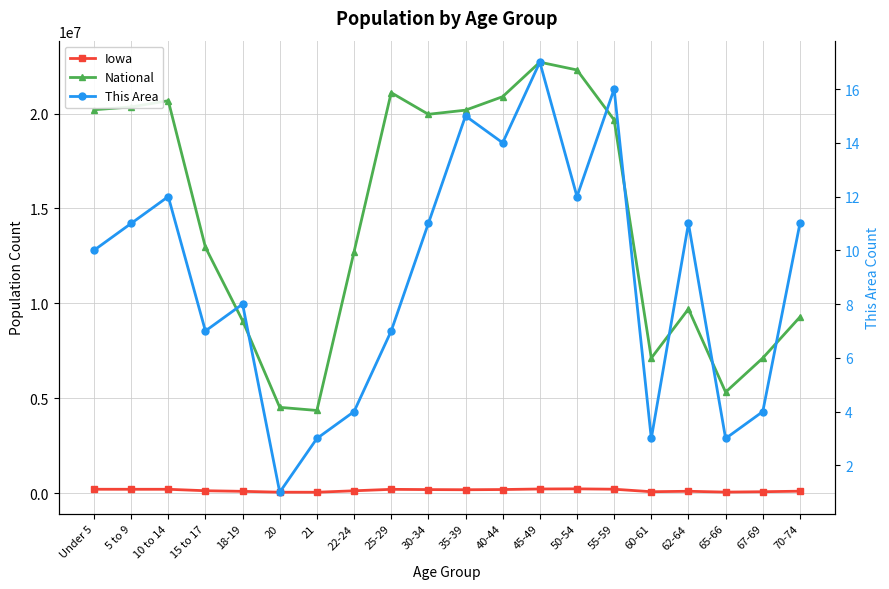

True or false: This Area and National cross at least once.

False